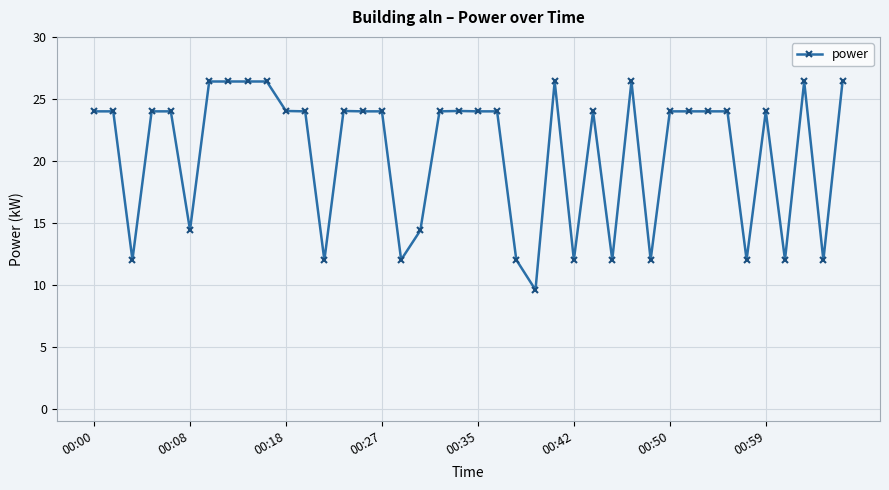

What is the value of the 34th point from the left?

24.0